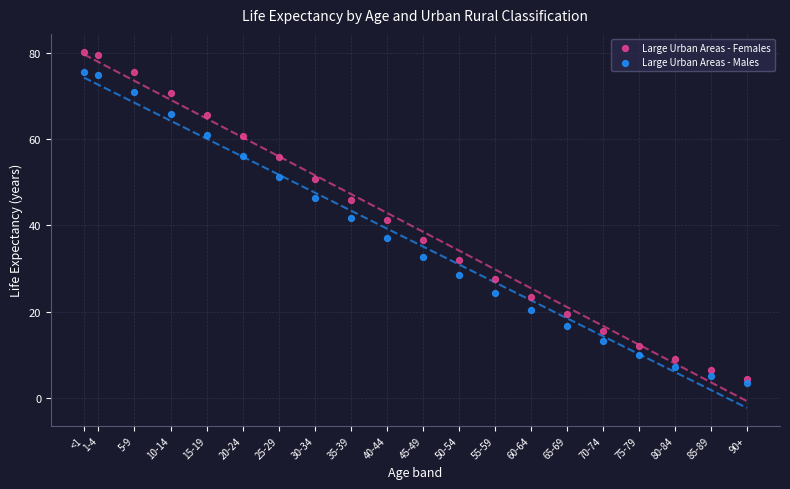

Which series contains the lowest Y value?

Large Urban Areas - Males